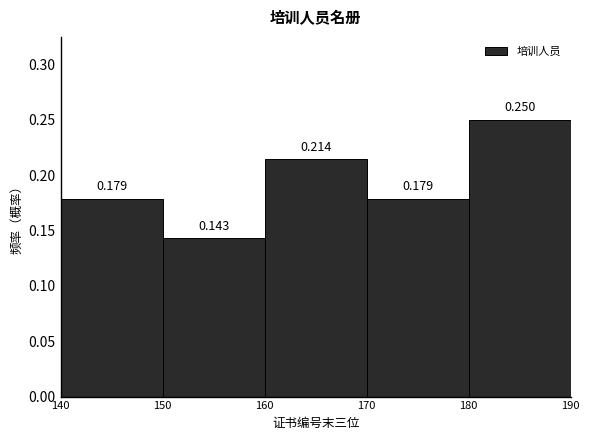

What is the height of the bar covering 160 to 170 on the x-axis?

0.214